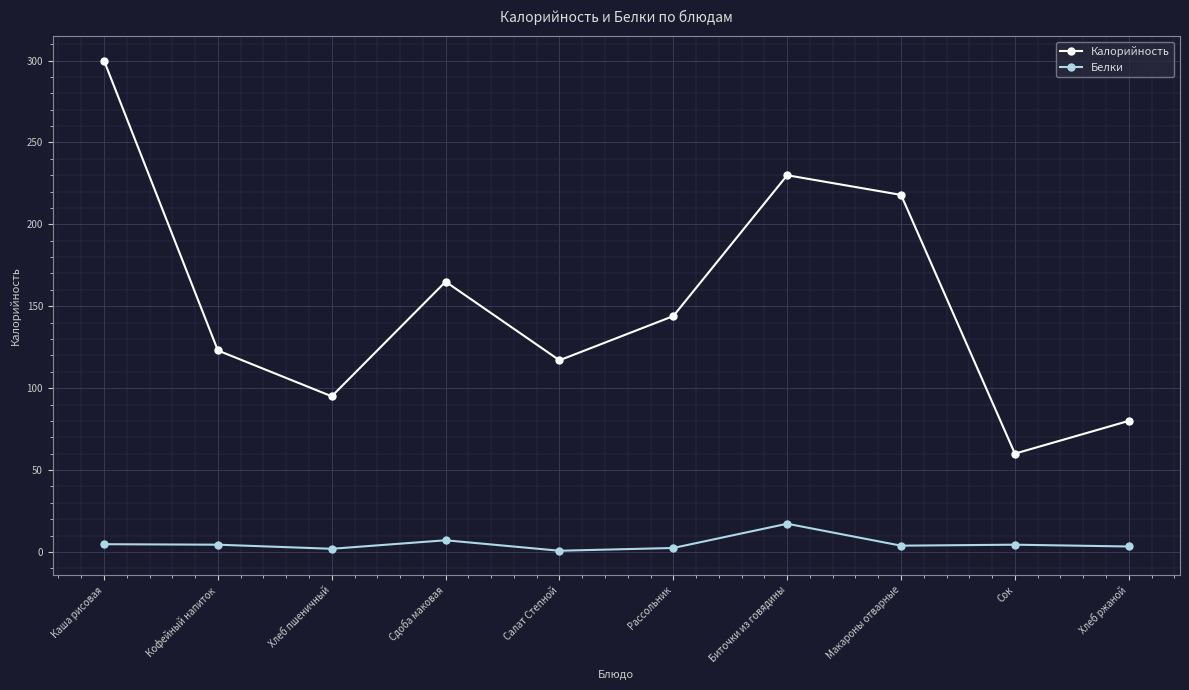

What are all the series names shown in the legend?

Калорийность, Белки